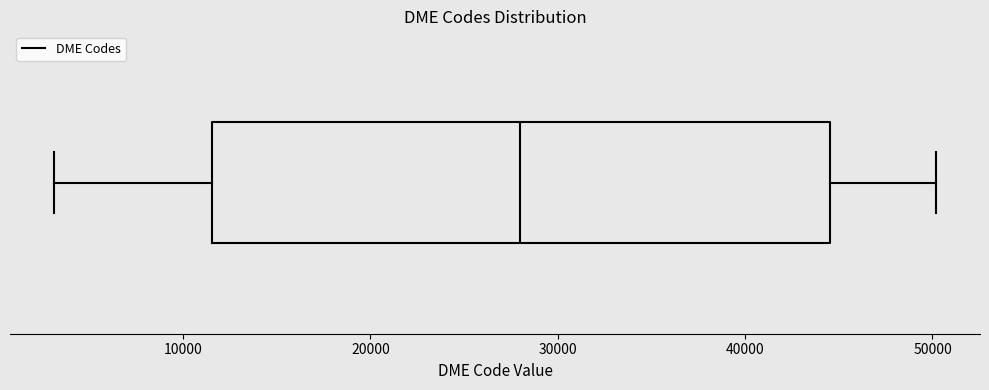

Transcribe this box plot: give where the median line is, the range the box spans, and where the two whiskers end, as read against the x-axis. The values are not printed on the chart, so give them approximately, as read against the axis.

median 28000, box 12000 to 45000, whiskers 3000 to 50000